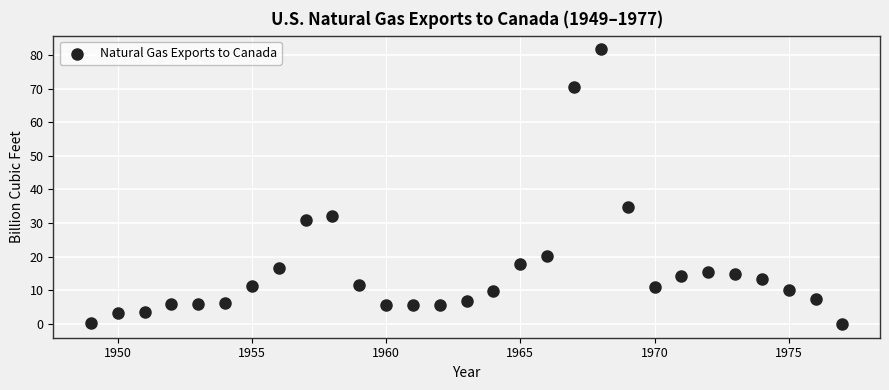

What is the range of X values (max minus min)?

28.0